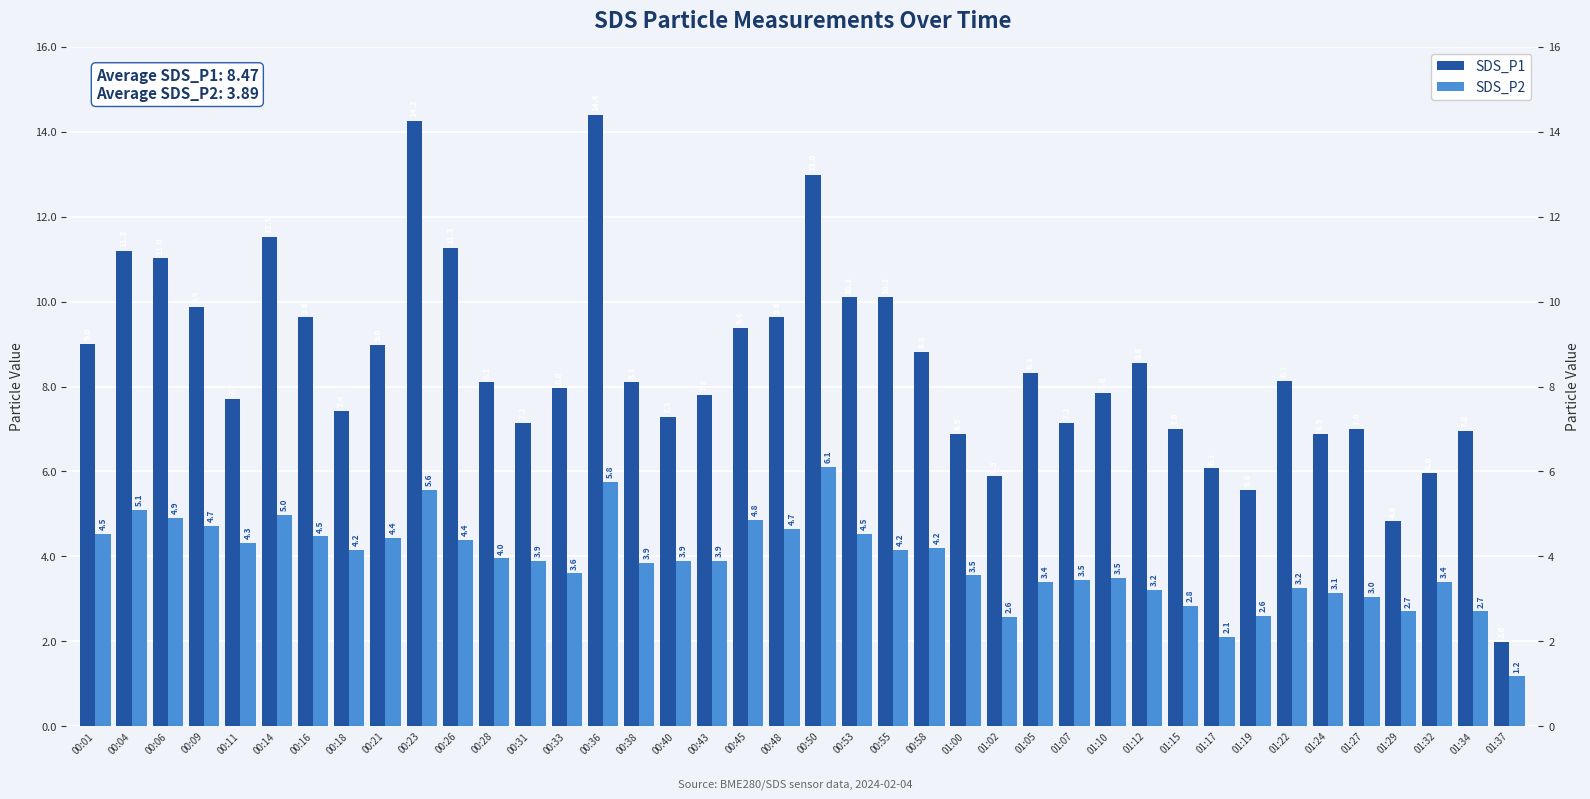

Between 00:50 and 01:15, which series saw the biggest shift?

SDS_P1